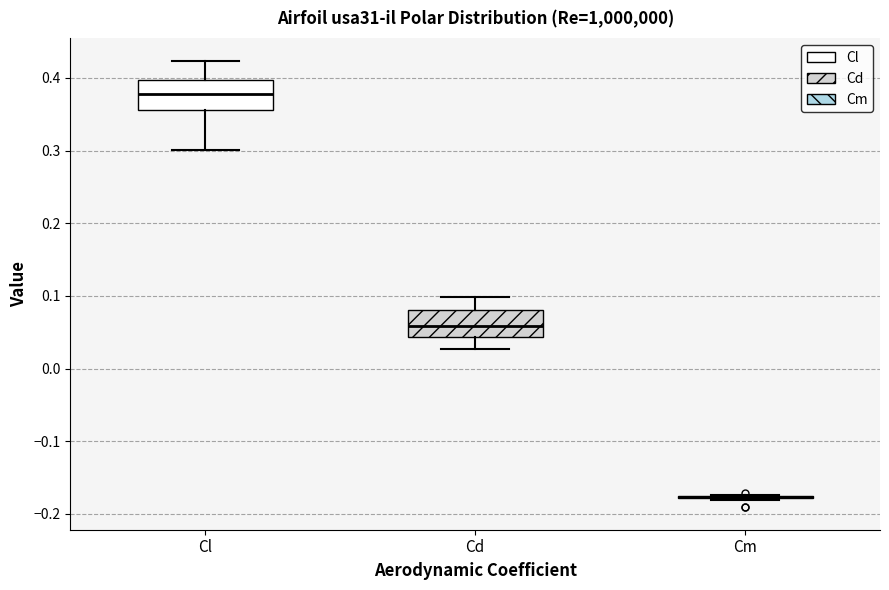

Reading left to right, transcribe this box plot: for each box, give where its median line is, the range the box spans, and where its two whiskers end, as read against the y-axis. The values are not printed on the chart, so give them approximately, as read against the axis.

Cl: median 0.38, box 0.36 to 0.40, whiskers 0.30 to 0.42
Cd: median 0.06, box 0.04 to 0.08, whiskers 0.03 to 0.10
Cm: box collapsed to a line at -0.18, whiskers -0.18 to -0.17